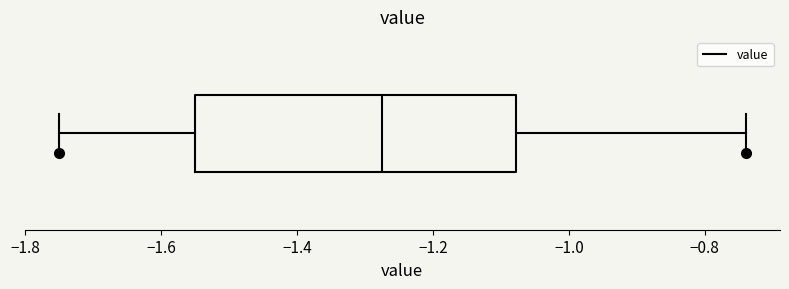

Where does the left whisker of the box end on the x-axis? The values are not printed on the chart, so give them approximately, as read against the axis.

-1.74